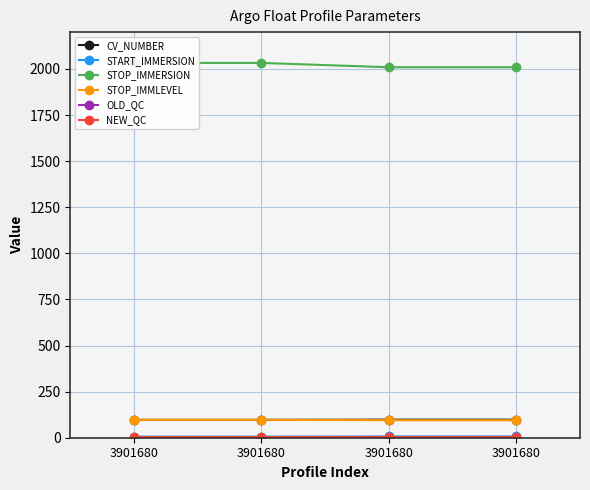

Reading right to left, list all the values displayed in this chart.

CV_NUMBER: 98.0	98.0	97.0	97.0
START_IMMERSION: 6.8	6.8	5.9	5.9
STOP_IMMERSION: 2009.4	2009.4	2032.9	2032.9
STOP_IMMLEVEL: 95.0	95.0	97.0	97.0
OLD_QC: 1.0	1.0	1.0	1.0
NEW_QC: 3.0	3.0	3.0	3.0